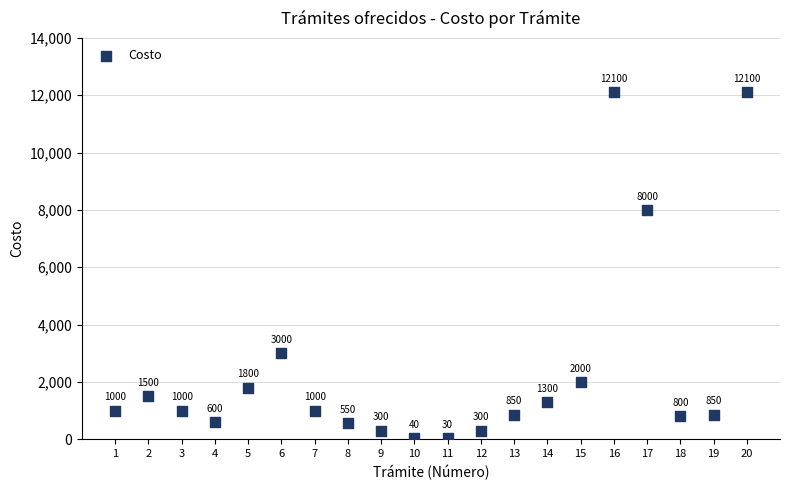

What is the range of X values (max minus min)?

19